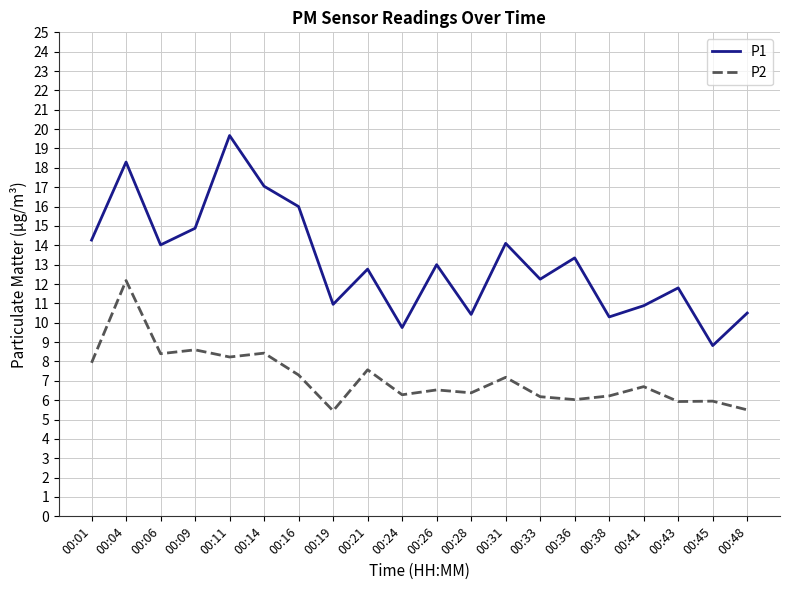

What are all the series names shown in the legend?

P1, P2